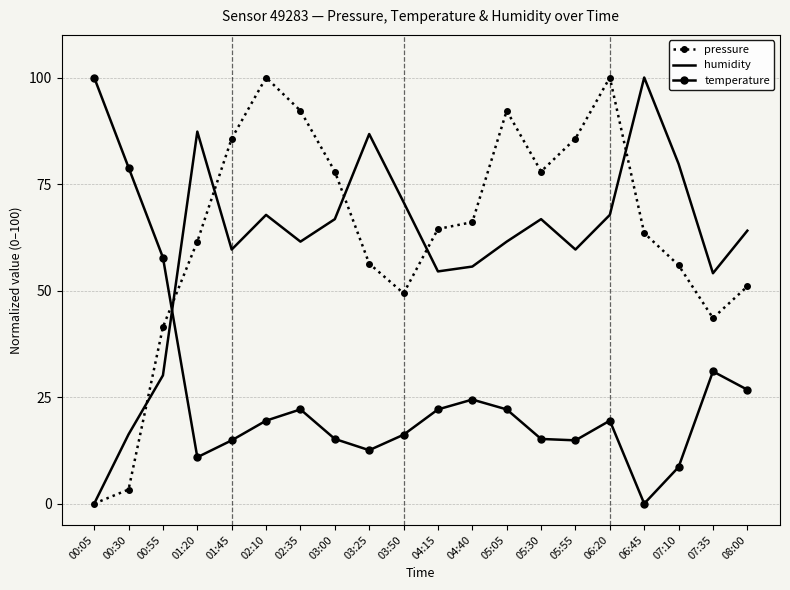

Is the value of pressure at 07:35 greater than the value of temperature at 05:05?

Yes